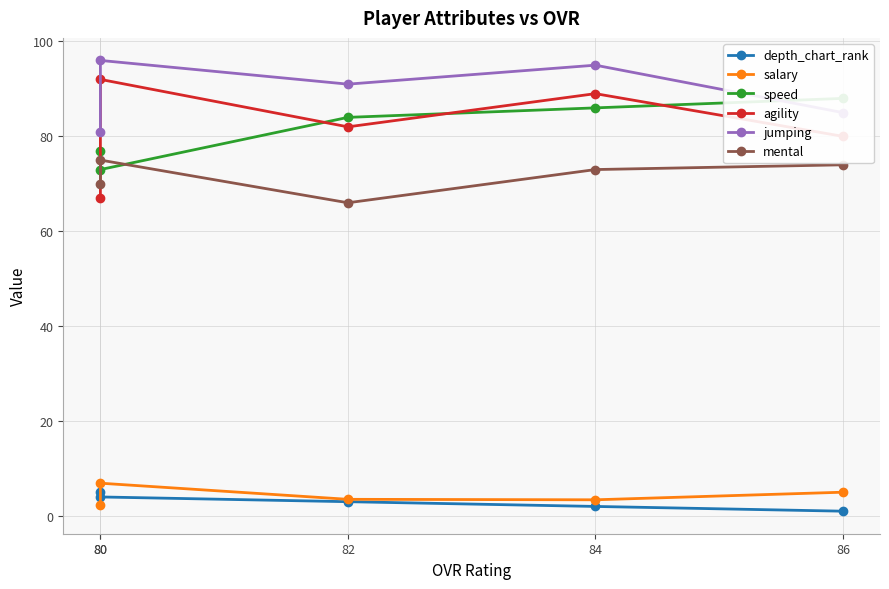

How many values in the agility series are below 82?

2